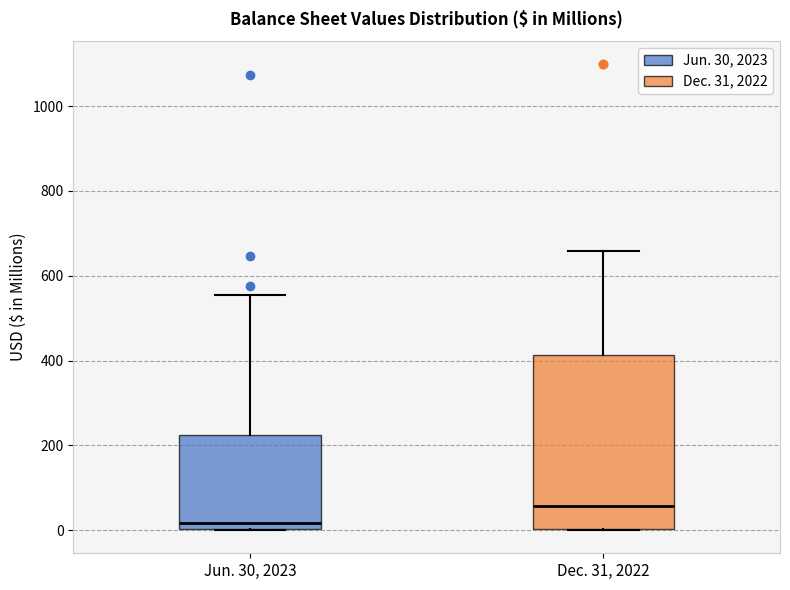

Reading left to right, transcribe this box plot: for each box, give where its median line is, the range the box spans, and where its two whiskers end, as read against the y-axis. The values are not printed on the chart, so give them approximately, as read against the axis.

Jun. 30, 2023: median 20, box 0 to 220, whiskers 0 to 560
Dec. 31, 2022: median 60, box 0 to 420, whiskers 0 to 660